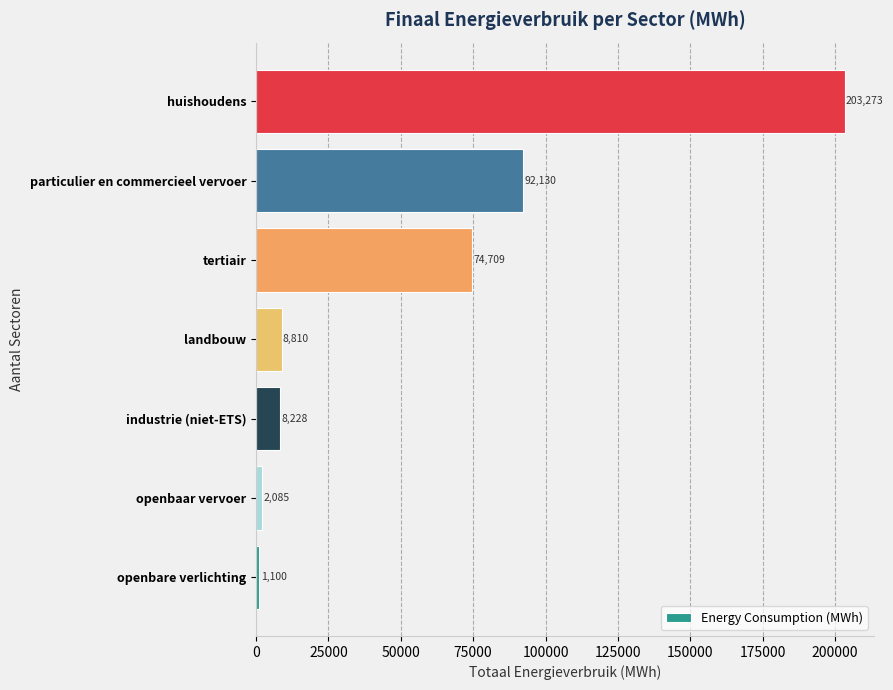

True or false: the data shows 49875.4 at tertiair.

False